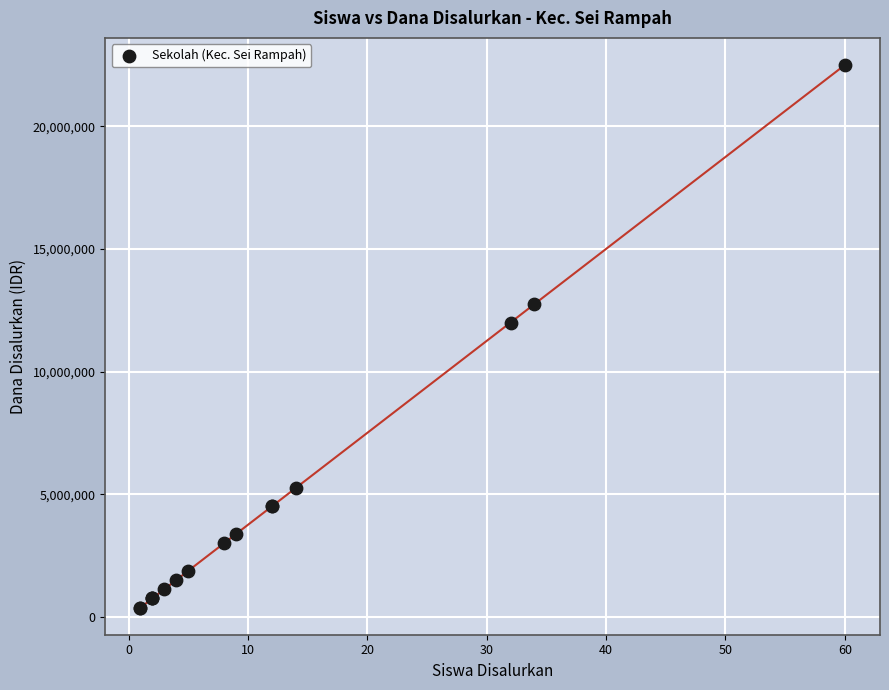

What Y value in the scatter plot is closest to 11437500?

12000000